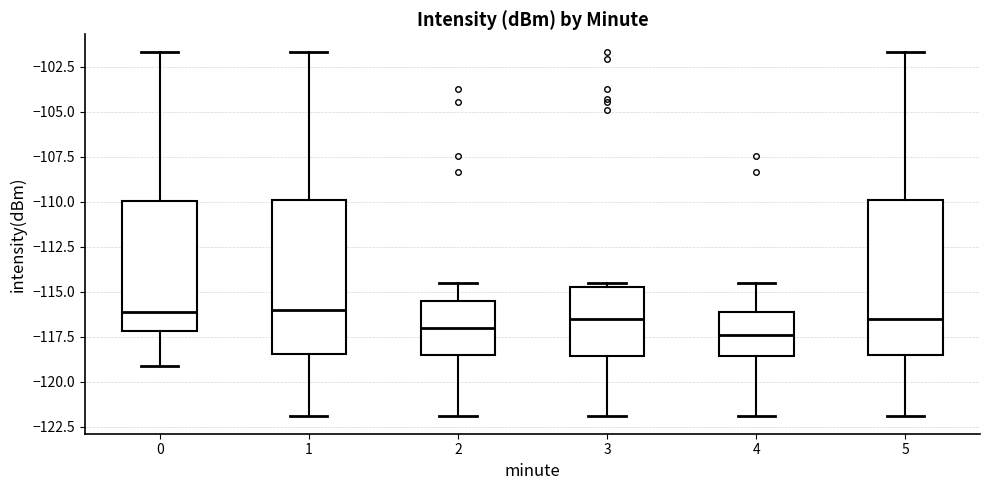

Reading left to right, read every box against the y-axis: the position of its median line, the range the box covers, and the ends of its whiskers. The values are not printed on the chart, so give them approximately, as read against the axis.

0: median -116.0, box -117.0 to -110.0, whiskers -119.0 to -101.5
1: median -116.0, box -118.5 to -110.0, whiskers -122.0 to -101.5
2: median -117.0, box -118.5 to -115.5, whiskers -122.0 to -114.5
3: median -116.5, box -118.5 to -114.5, whiskers -122.0 to -114.5 (just above the box's upper edge)
4: median -117.5, box -118.5 to -116.0, whiskers -122.0 to -114.5
5: median -116.5, box -118.5 to -110.0, whiskers -122.0 to -101.5